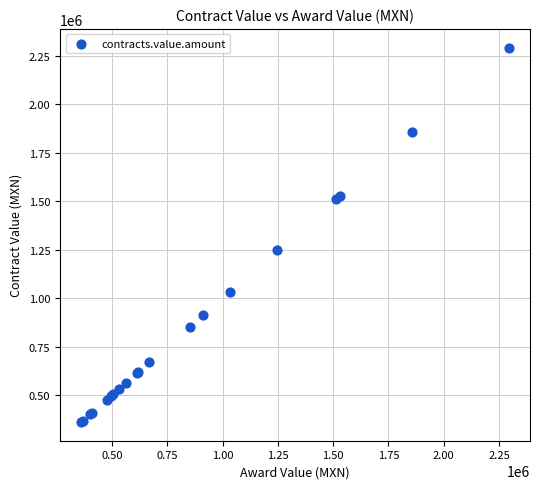

What Y value in the scatter plot is closest to 1327547?

1248114.7